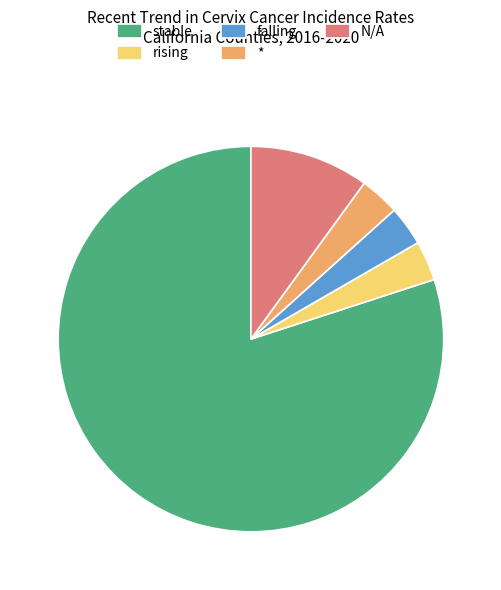

Is there a majority slice in this chart?

Yes